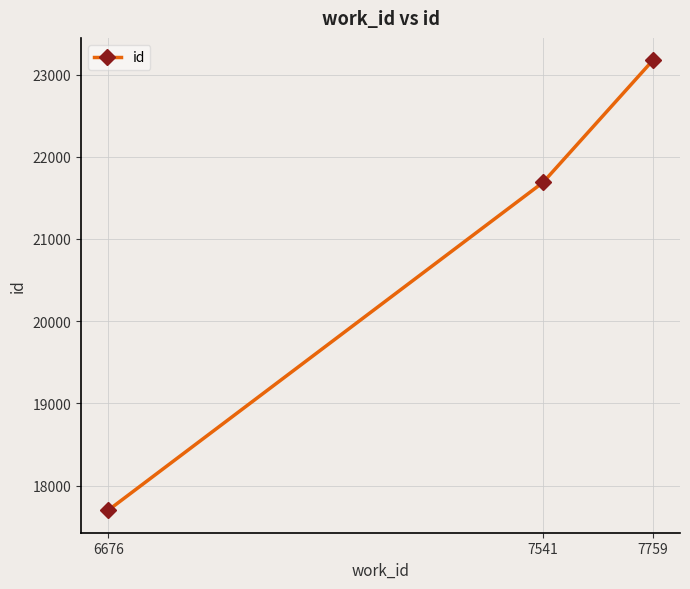

What is the smallest value displayed?

17700